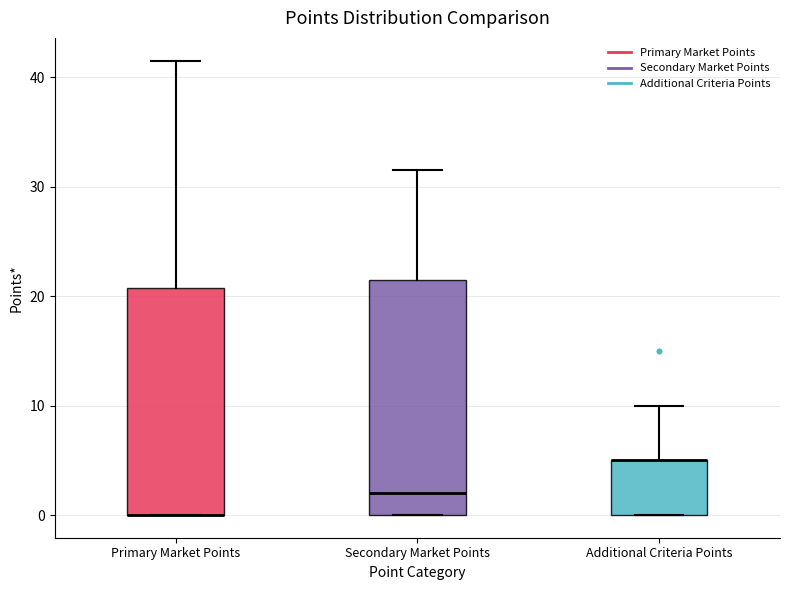

Reading left to right, read every box against the y-axis: the position of its median line, the range the box covers, and the ends of its whiskers. The values are not printed on the chart, so give them approximately, as read against the axis.

Primary Market Points: median 0 (drawn on the box's lower edge), box 0 to 21, whiskers 0 to 42
Secondary Market Points: median 2, box 0 to 22, whiskers 0 to 32
Additional Criteria Points: median 5 (drawn on the box's upper edge), box 0 to 5, whiskers 0 to 10